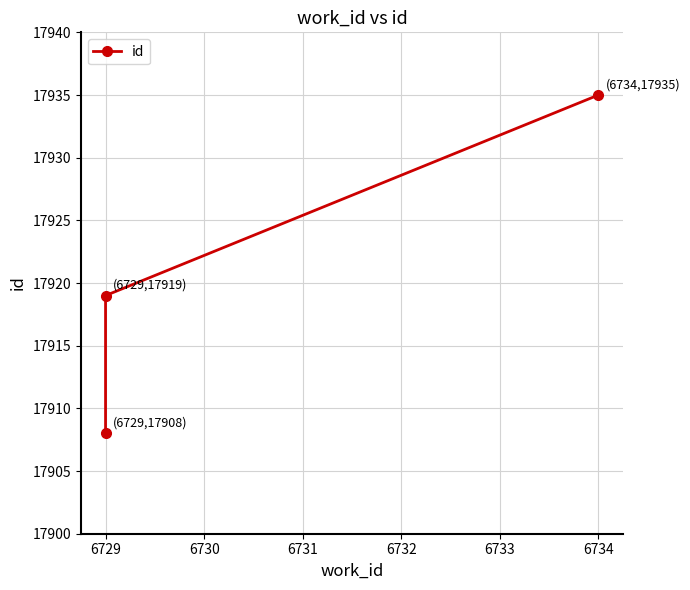

What is the value of the 1st point from the left?

17908